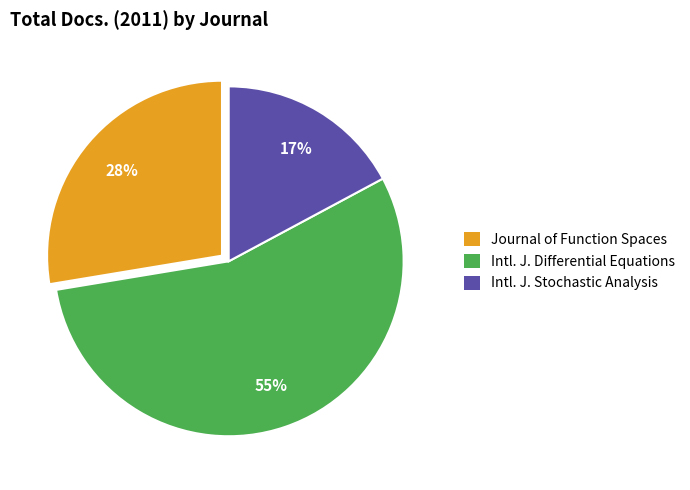

Count the number of slices in the pie.

3